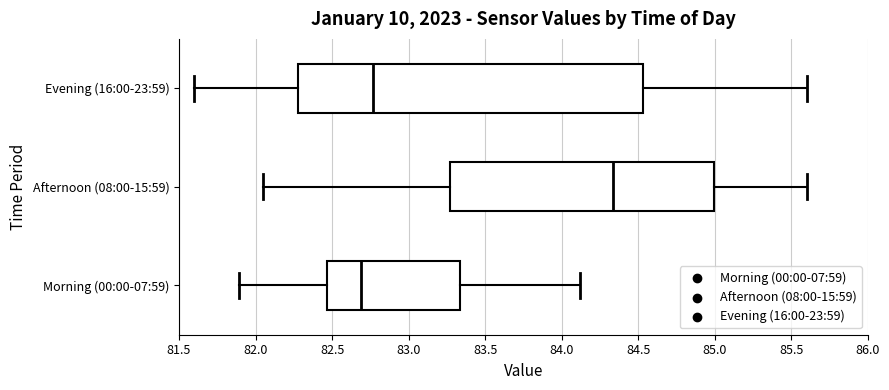

Where is the right edge of the box for Morning (00:00-07:59) on the x-axis? The values are not printed on the chart, so give them approximately, as read against the axis.

83.35